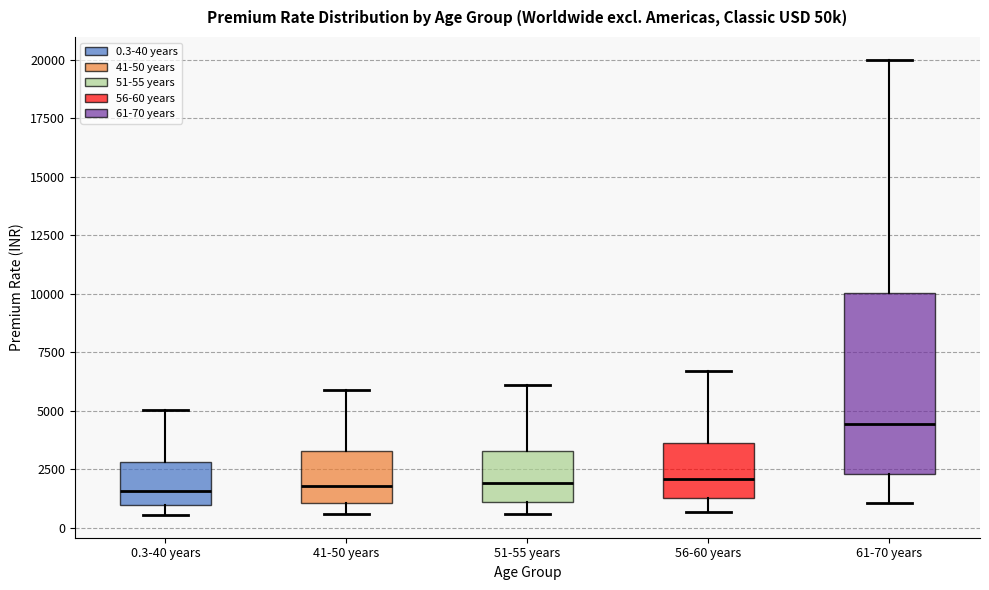

Where is the upper edge of the box for 41-50 years on the y-axis? The values are not printed on the chart, so give them approximately, as read against the axis.

3500